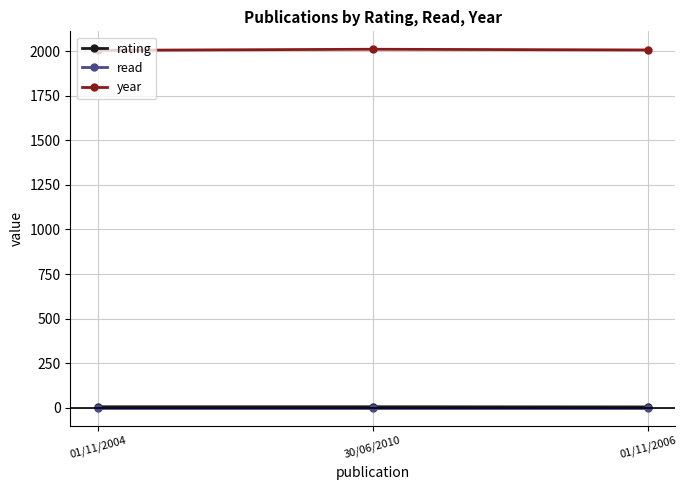

How many lines are shown in the chart?

3